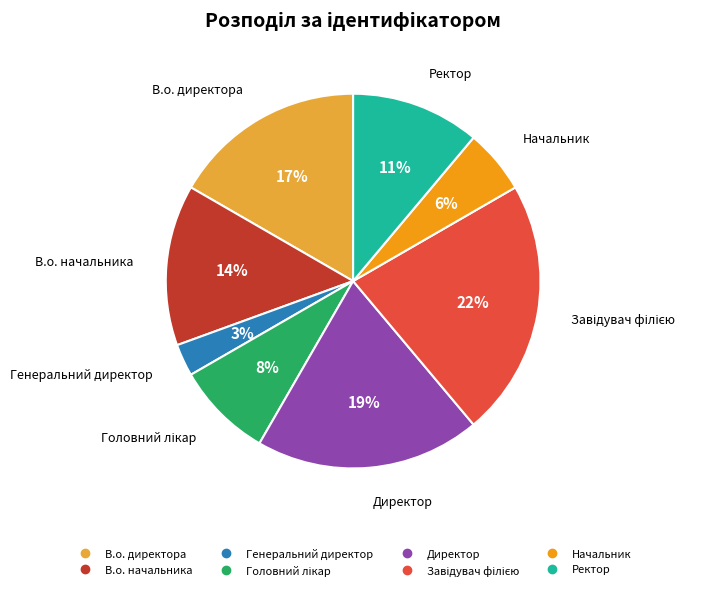

To the nearest percent, what is the average slice percentage?

12%